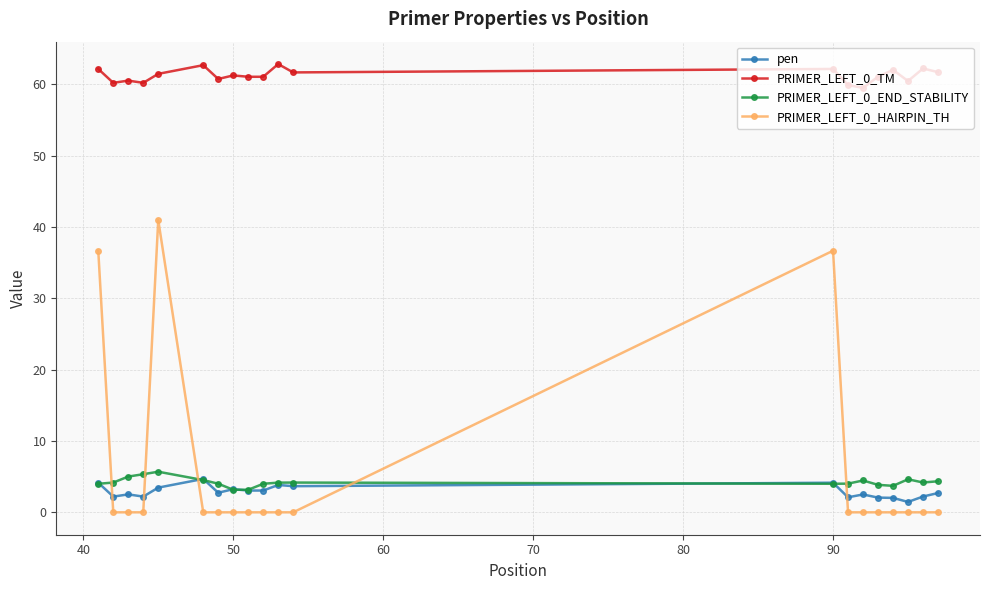

Which series has the widest spread of values?

PRIMER_LEFT_0_HAIRPIN_TH